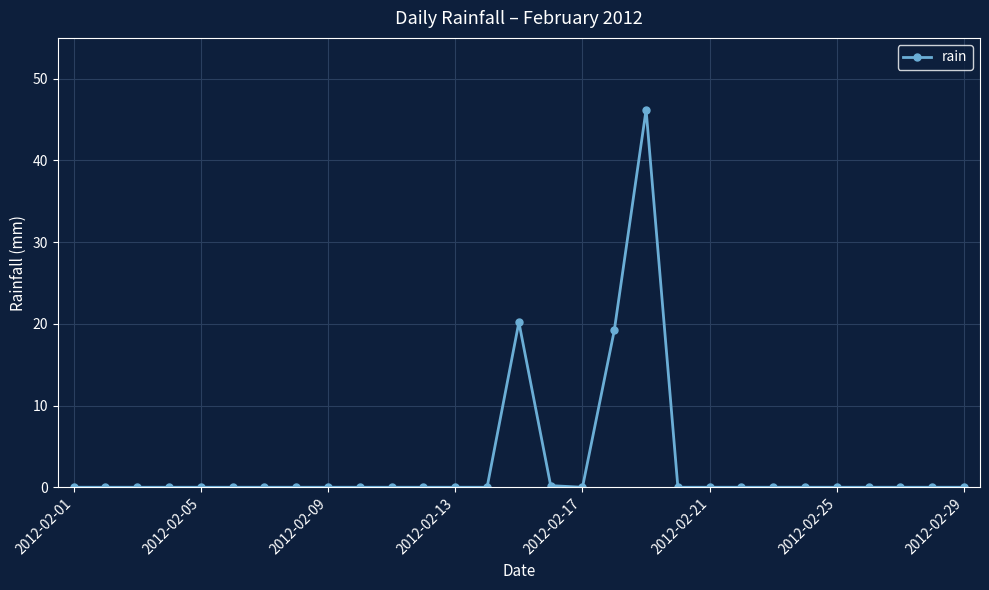

What is the maximum value shown in the chart?

46.2